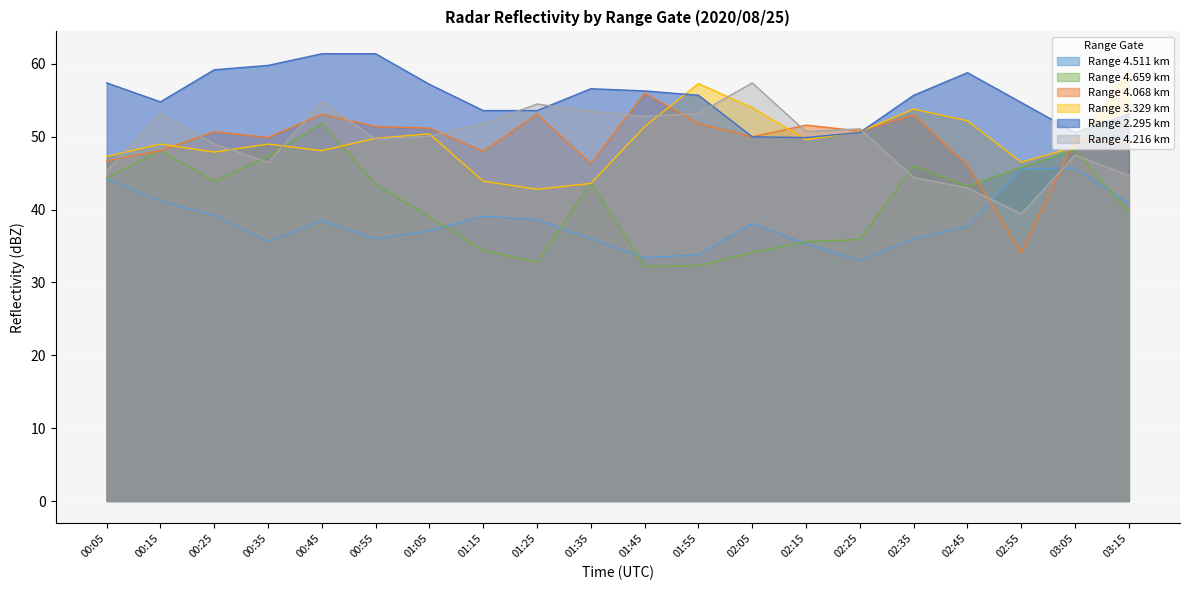

Does the chart display data point markers on the line(s)?

No